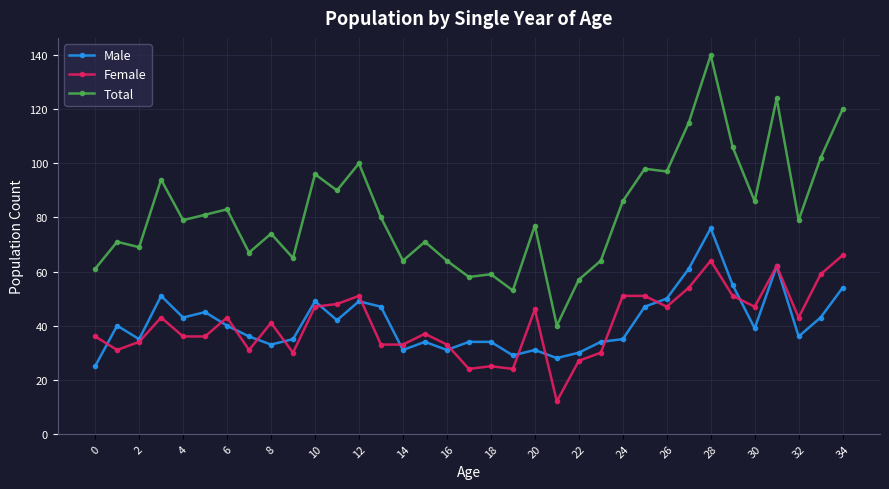

Reading left to right, extract all data points from this chart.

Male: 25	40	35	51	43	45	40	36	33	35	49	42	49	47	31	34	31	34	34	29	31	28	30	34	35	47	50	61	76	55	39	62	36	43	54
Female: 36	31	34	43	36	36	43	31	41	30	47	48	51	33	33	37	33	24	25	24	46	12	27	30	51	51	47	54	64	51	47	62	43	59	66
Total: 61	71	69	94	79	81	83	67	74	65	96	90	100	80	64	71	64	58	59	53	77	40	57	64	86	98	97	115	140	106	86	124	79	102	120